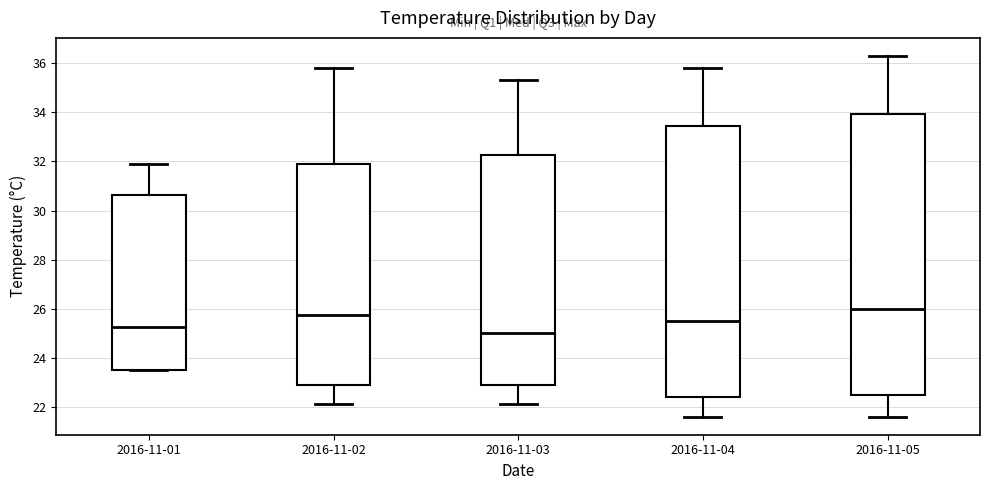

Which box is the tallest, from its lower edge to its upper edge?

2016-11-05